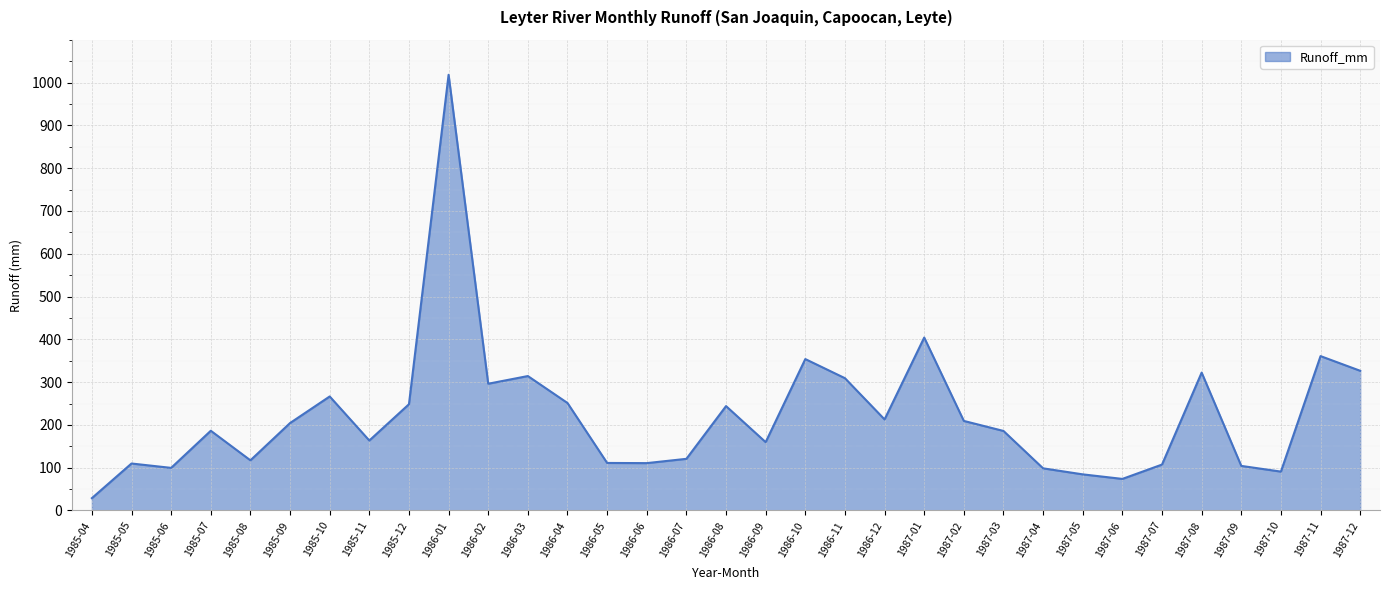

What is the change in value from 1985-08 to 1986-01?

+900.8